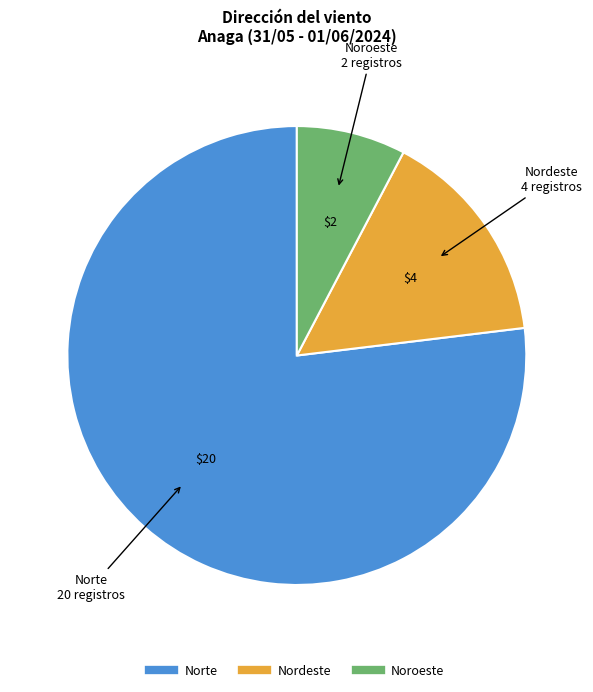

Does any single category account for the majority?

Yes